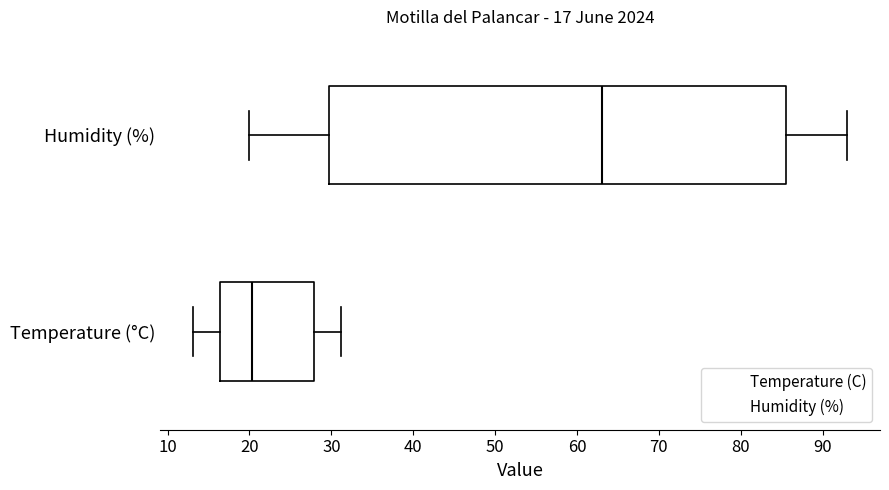

Which box's median line is the furthest to the left?

Temperature (°C)